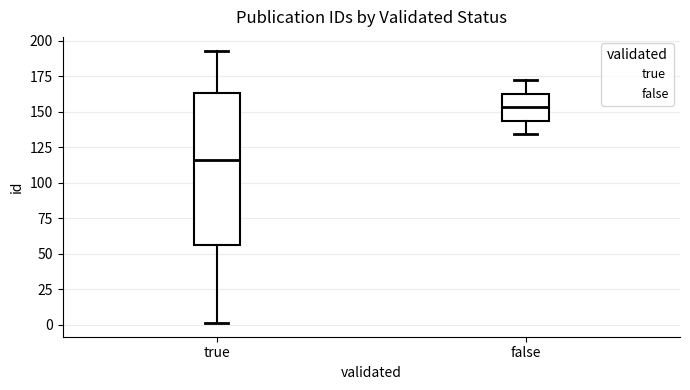

Where does the upper whisker of the box for true end on the y-axis? The values are not printed on the chart, so give them approximately, as read against the axis.

195